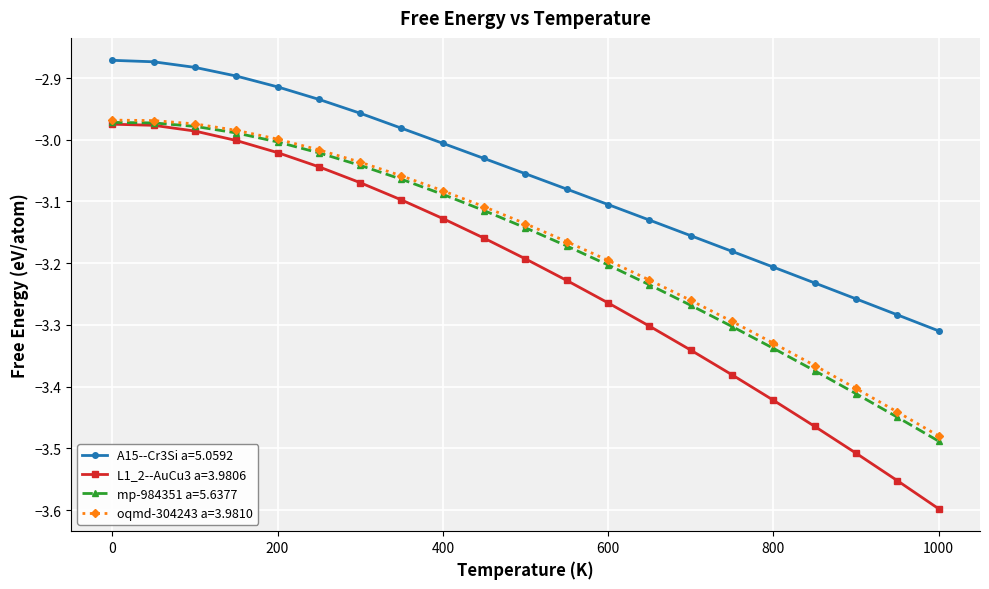

Which series has the widest spread of values?

L1_2--AuCu3 a=3.9806